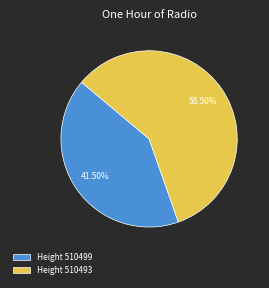

What is the ratio of the value at Height 510493 to the value at Height 510499?

1.4